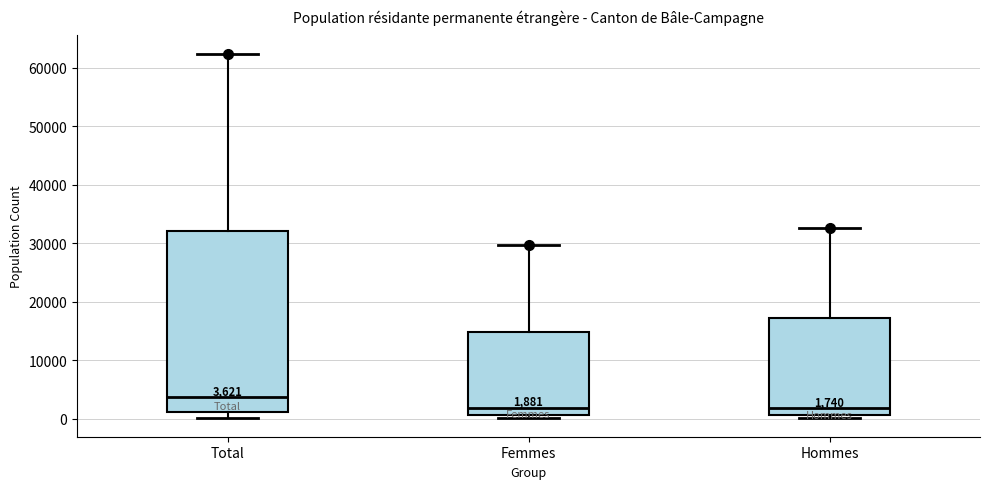

Which box is the tallest, from its lower edge to its upper edge?

Total